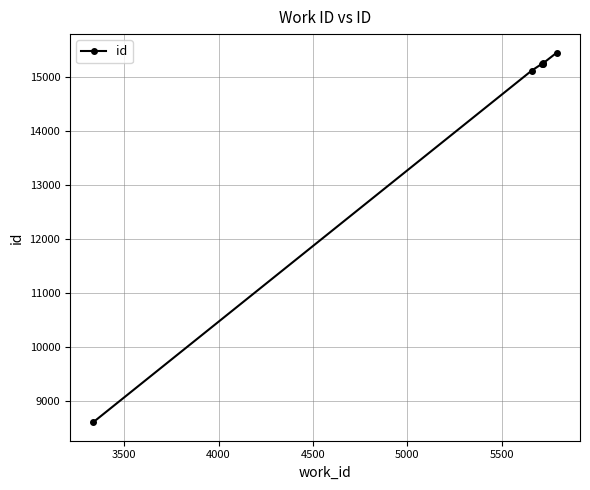

What is the value of the 6th point from the left?

15447